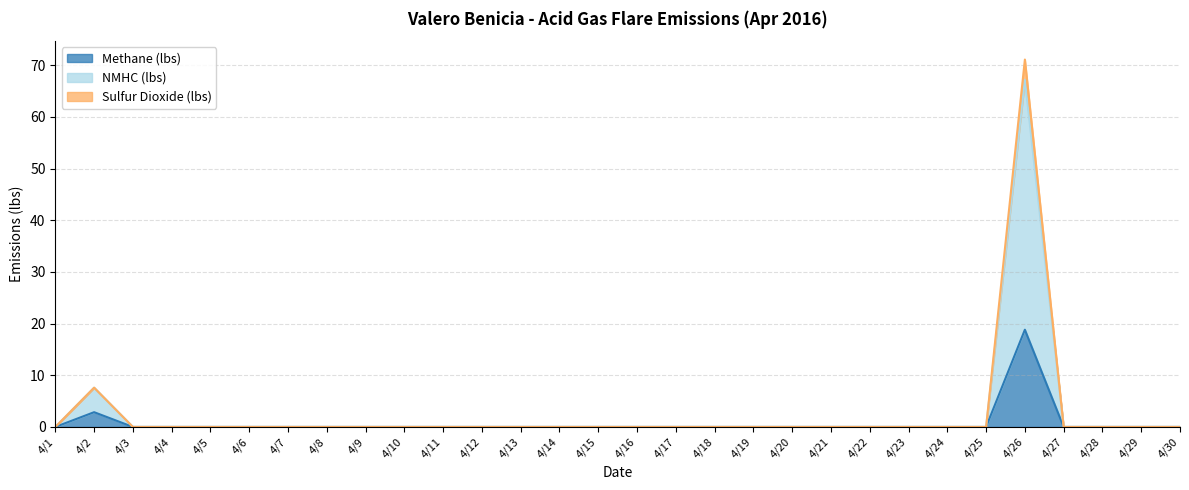

At which category does NMHC (lbs) reach its first local peak?

4/2